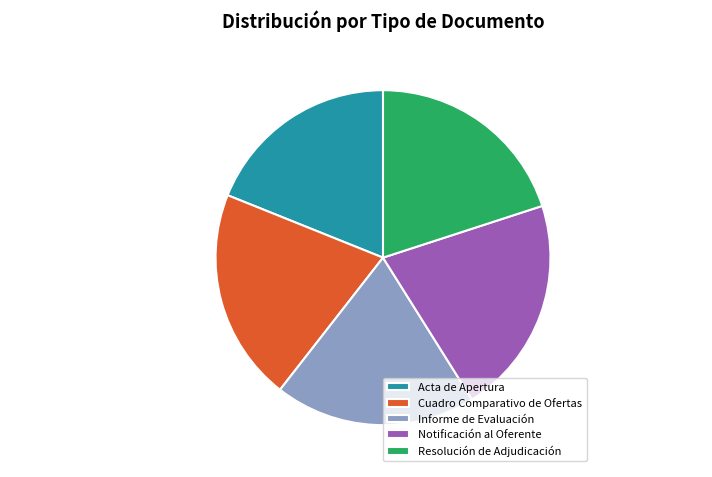

To the nearest percent, what is the difference between the largest and smallest slice percentages?

2%